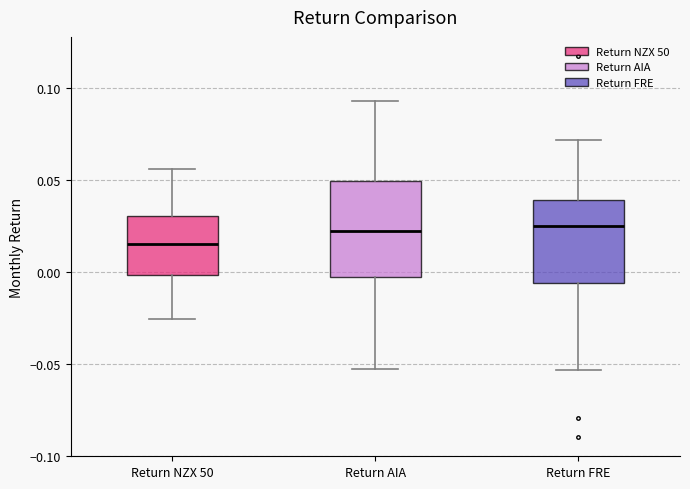

Reading left to right, transcribe this box plot: for each box, give where its median line is, the range the box spans, and where its two whiskers end, as read against the y-axis. The values are not printed on the chart, so give them approximately, as read against the axis.

Return NZX 50: median 0.015, box 0.000 to 0.030, whiskers -0.025 to 0.055
Return AIA: median 0.020, box 0.000 to 0.050, whiskers -0.050 to 0.095
Return FRE: median 0.025, box -0.005 to 0.040, whiskers -0.055 to 0.070